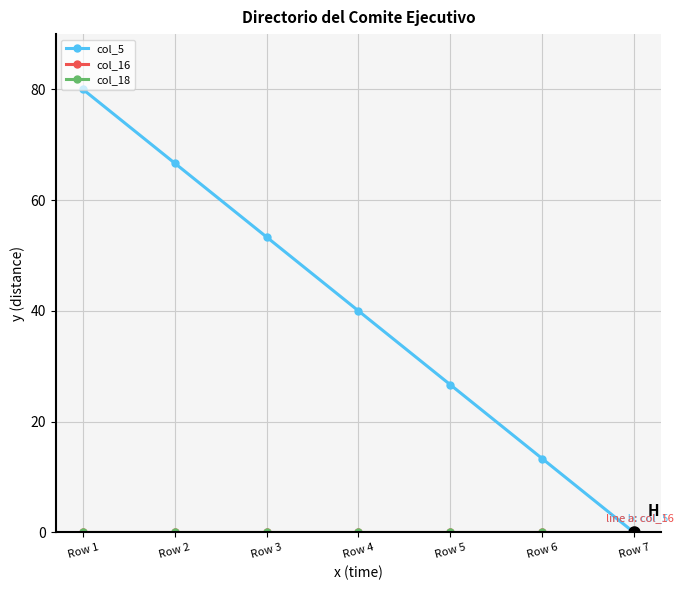

Is this an area chart (filled region under the line)?

No